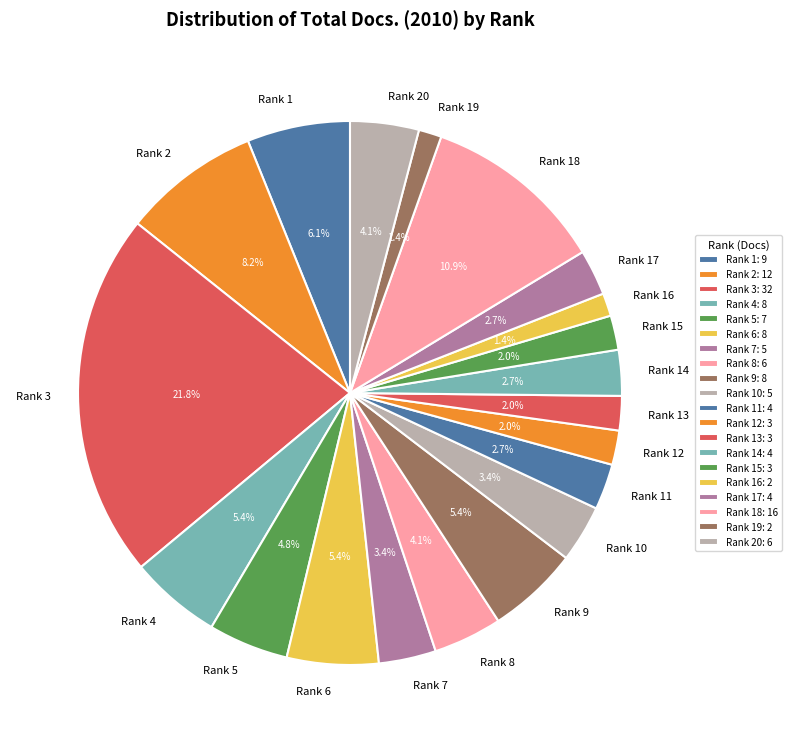

Is the sum of Rank 15 and Rank 19 greater than half?

No